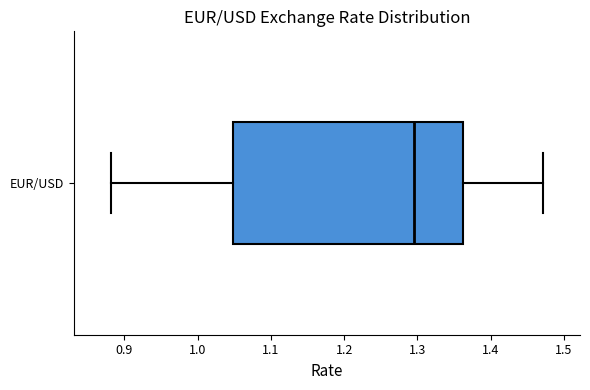

Read this box plot against the x-axis: the position of the median line, the range covered by the box, and the ends of both whiskers. The values are not printed on the chart, so give them approximately, as read against the axis.

median 1.29, box 1.05 to 1.36, whiskers 0.88 to 1.47